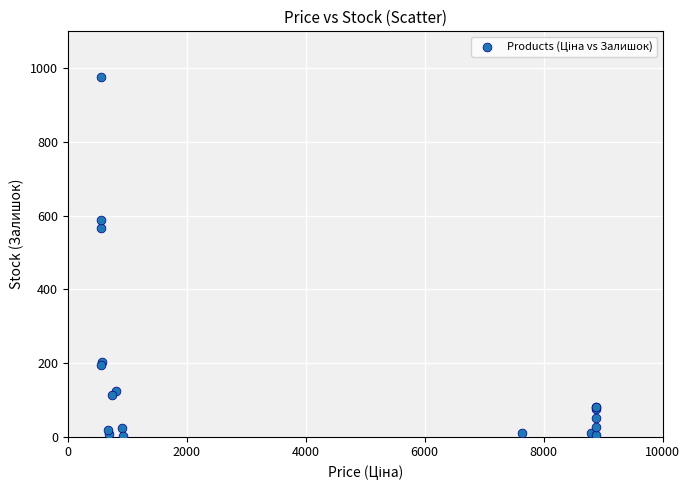

What Y value in the scatter plot is closest to 489?

566